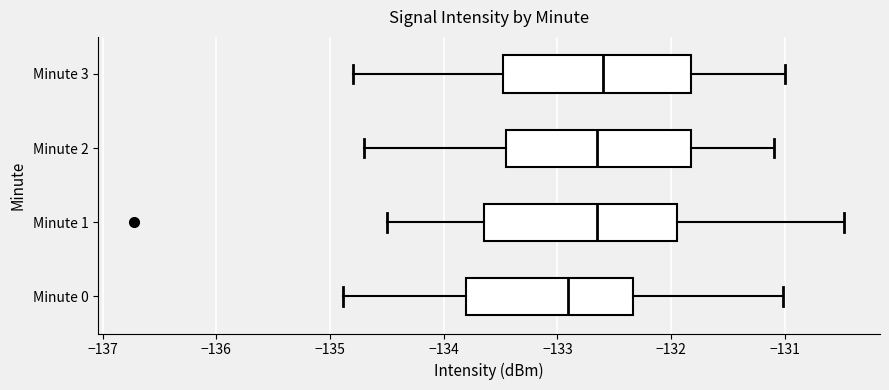

Where is the right edge of the box for Minute 2 on the x-axis? The values are not printed on the chart, so give them approximately, as read against the axis.

-131.8